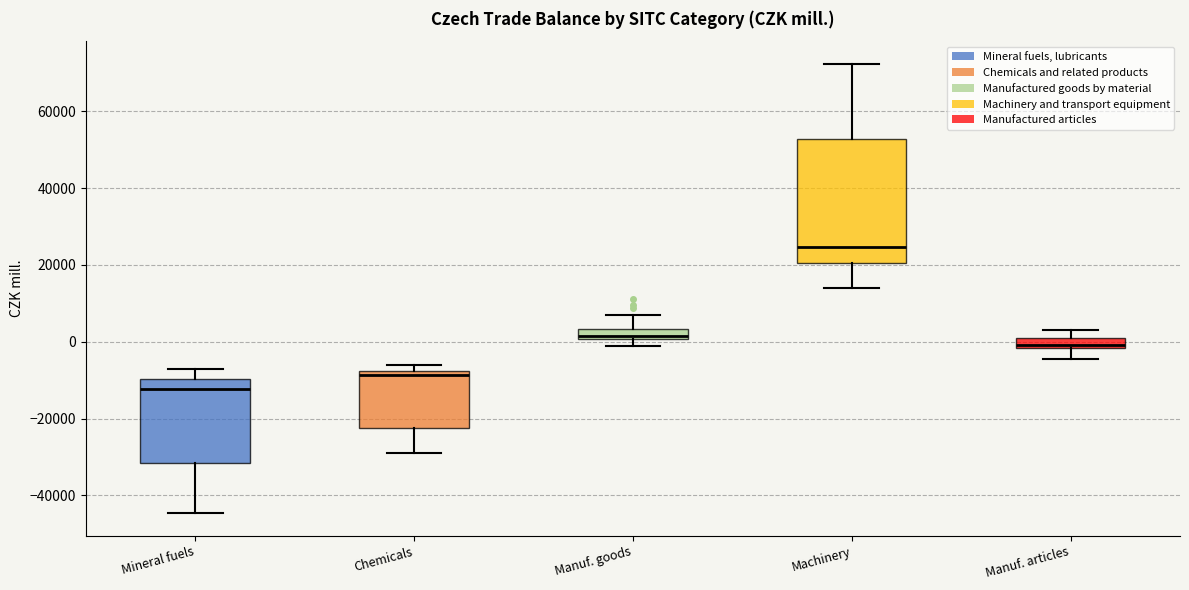

Comparing the boxes themselves (not the whiskers), which one is the tallest?

Machinery